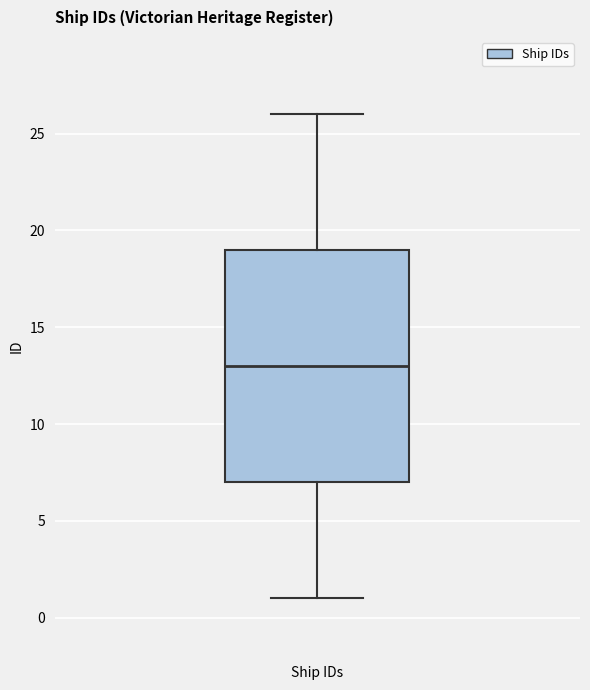

Transcribe this box plot: give where the median line is, the range the box spans, and where the two whiskers end, as read against the y-axis. The values are not printed on the chart, so give them approximately, as read against the axis.

median 13, box 7 to 19, whiskers 1 to 26